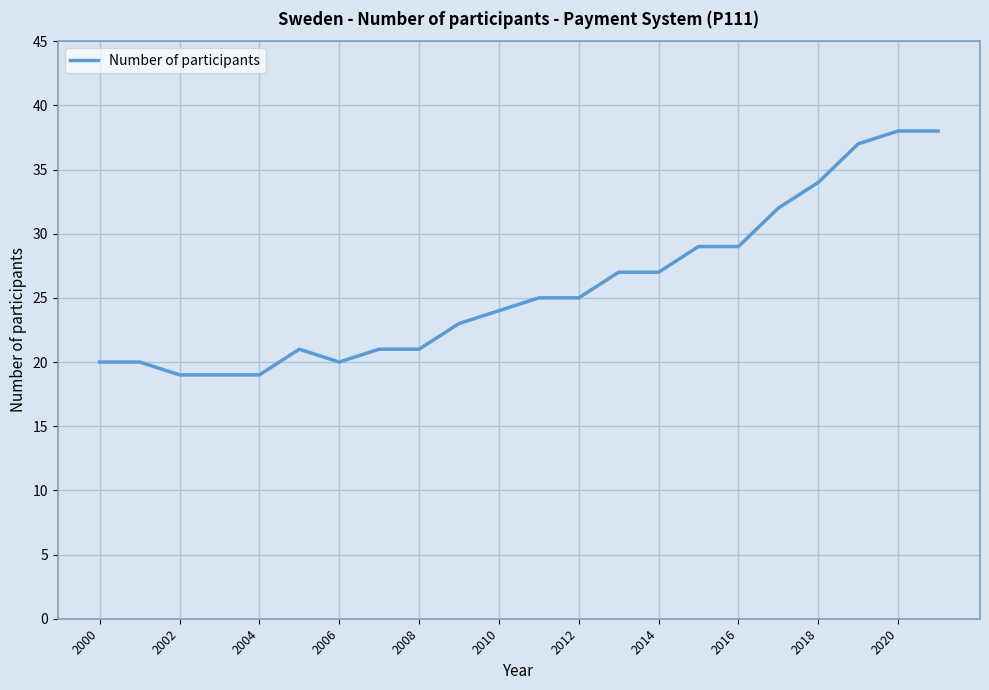

Reading right to left, what are all the values shown in this chart?

38	38	37	34	32	29	29	27	27	25	25	24	23	21	21	20	21	19	19	19	20	20